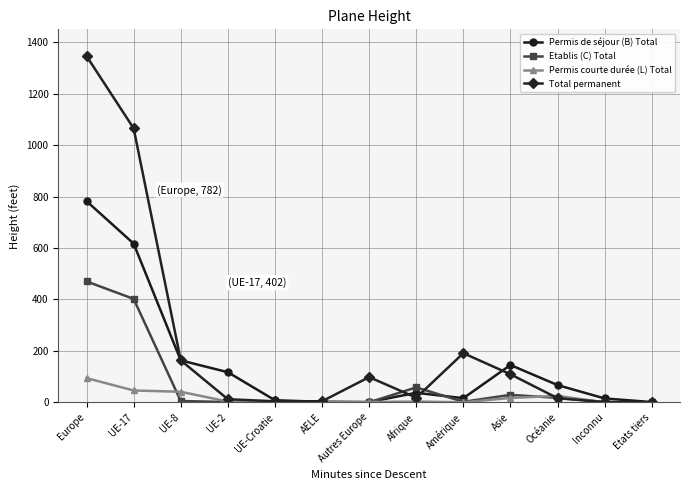

List the series in order of their peak value, lowest first.

Permis courte durée (L) Total, Etablis (C) Total, Permis de séjour (B) Total, Total permanent